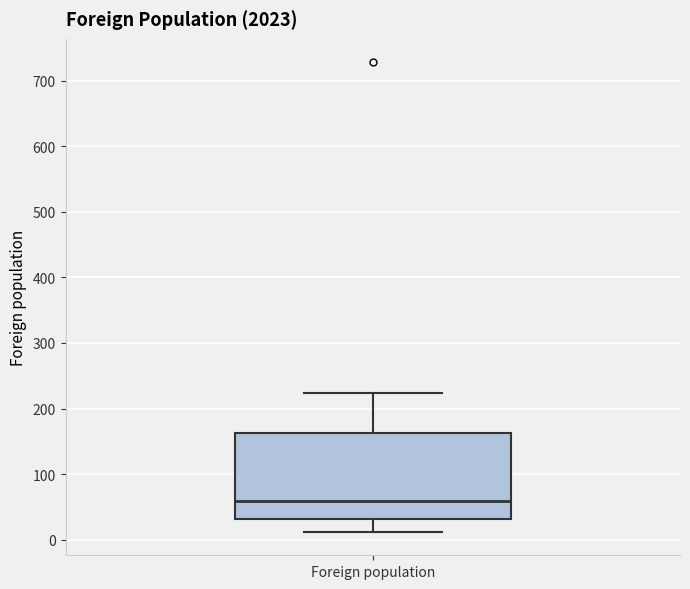

Where does the median line of the box for Foreign population sit on the y-axis? The values are not printed on the chart, so give them approximately, as read against the axis.

60